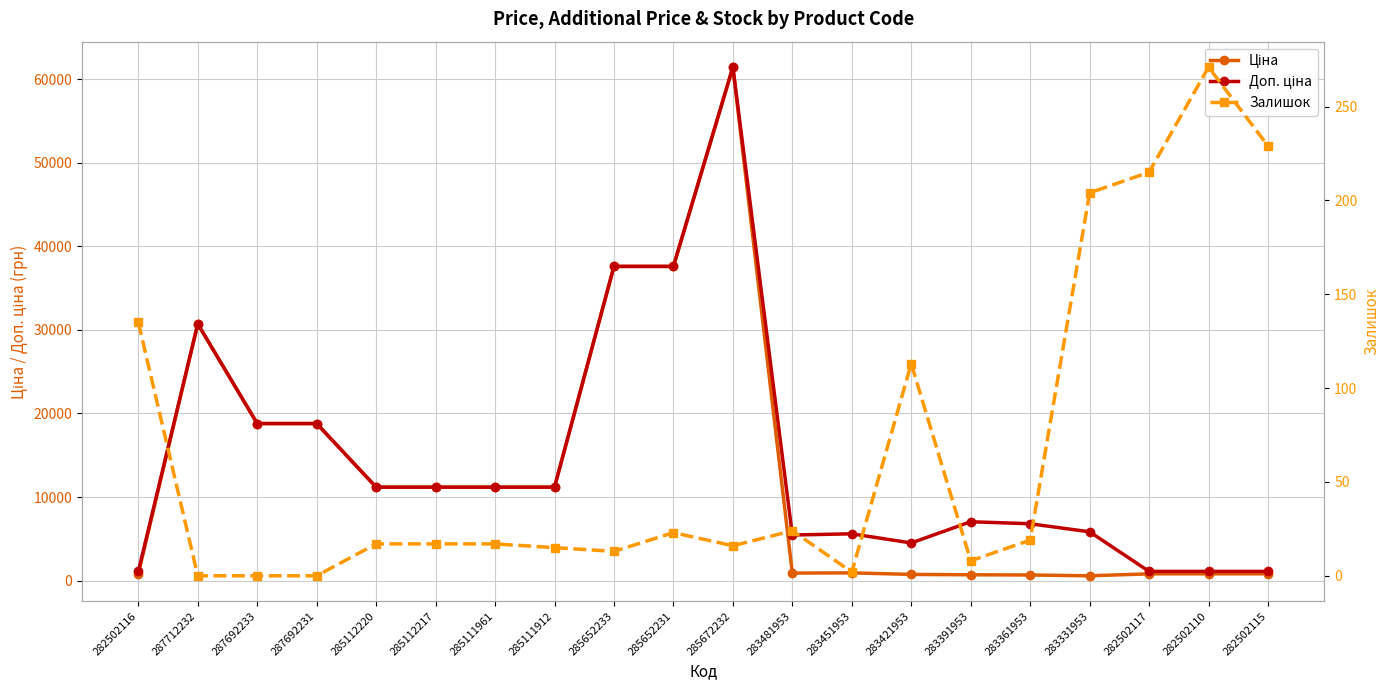

True or false: Доп. ціна has a value of 14749.2 at 285652233.

False